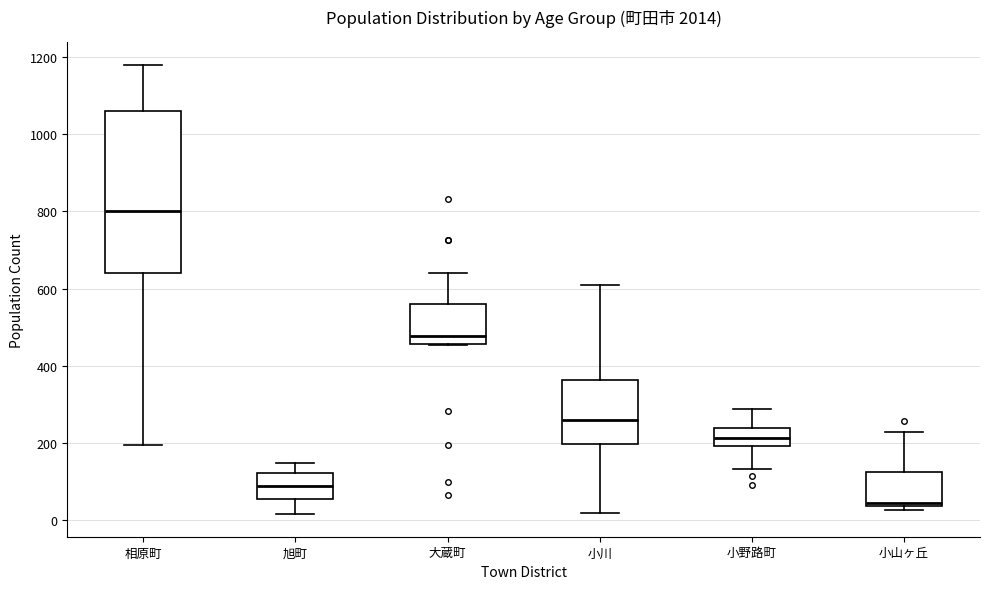

Which box is the tallest, from its lower edge to its upper edge?

相原町